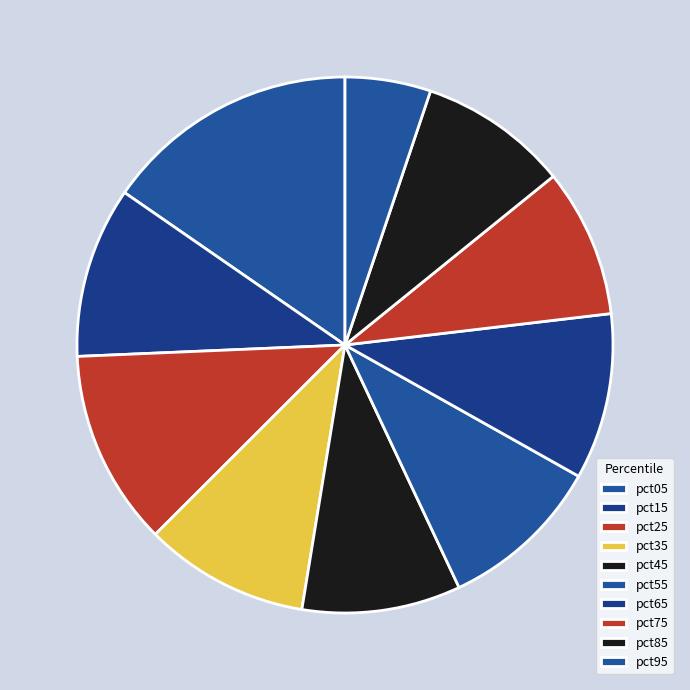

How many segments does this pie chart have?

10